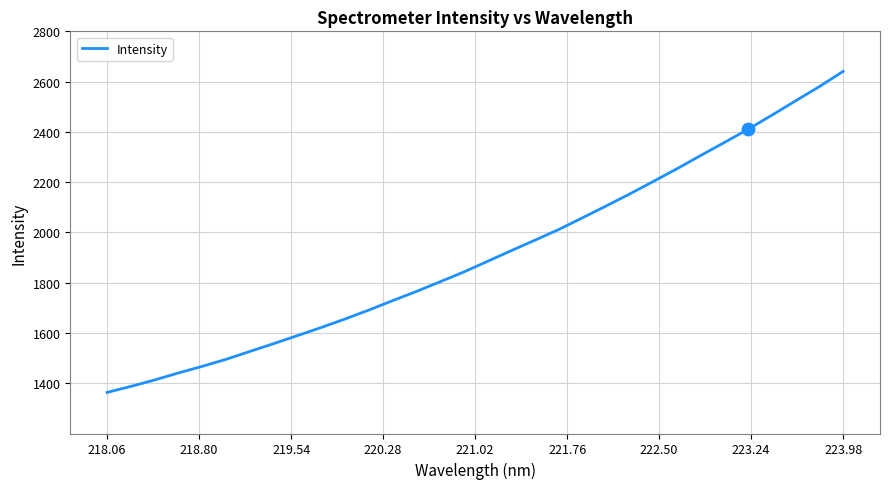

What is the difference between the maximum and minimum values?

1277.3